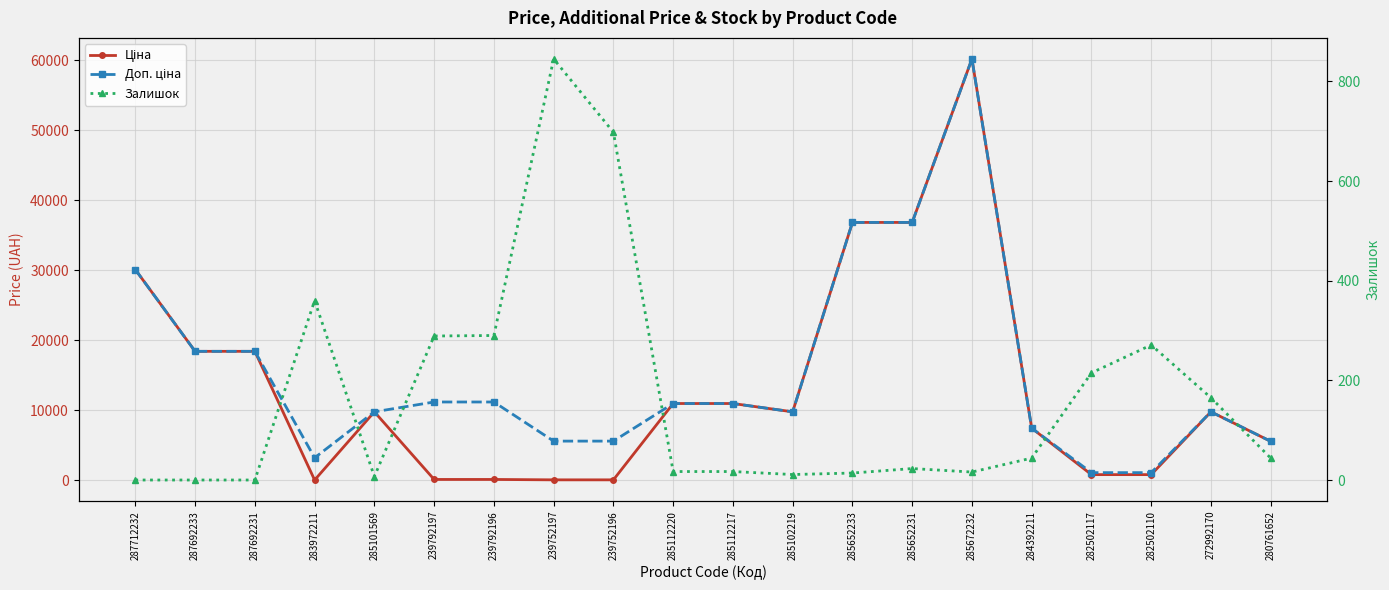

Where is Ціна nearest to the value 30118?

287712232